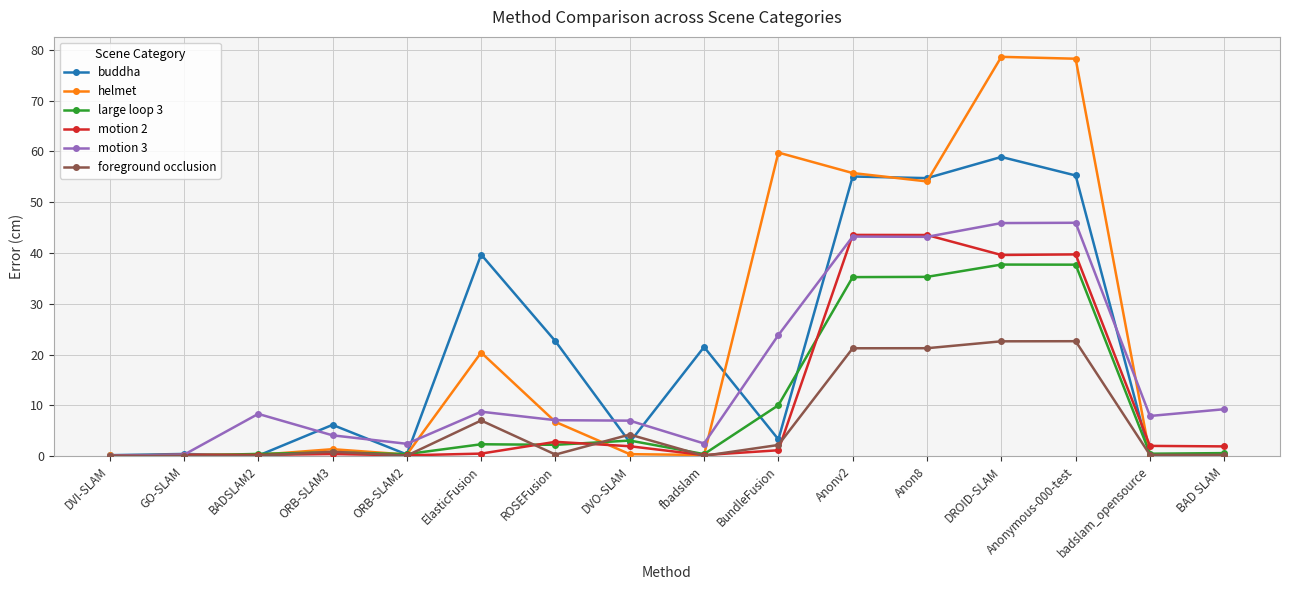

True or false: large loop 3 has a value of 3.1 at DVO-SLAM.

True